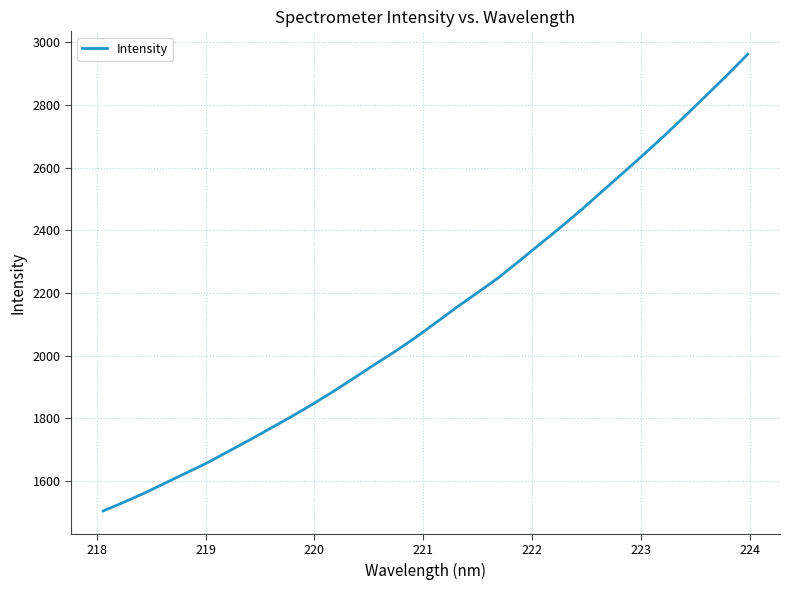

What is the minimum value shown in the chart?

1505.1